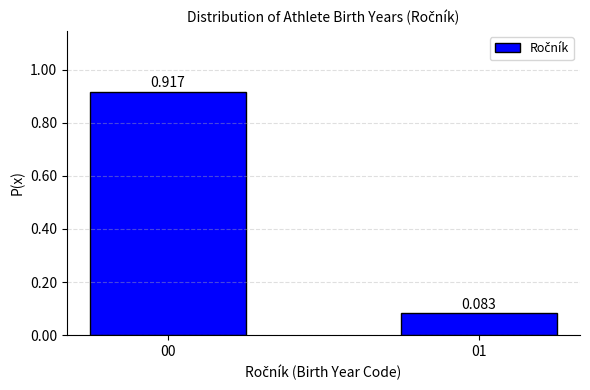

How many bars are there in total?

2